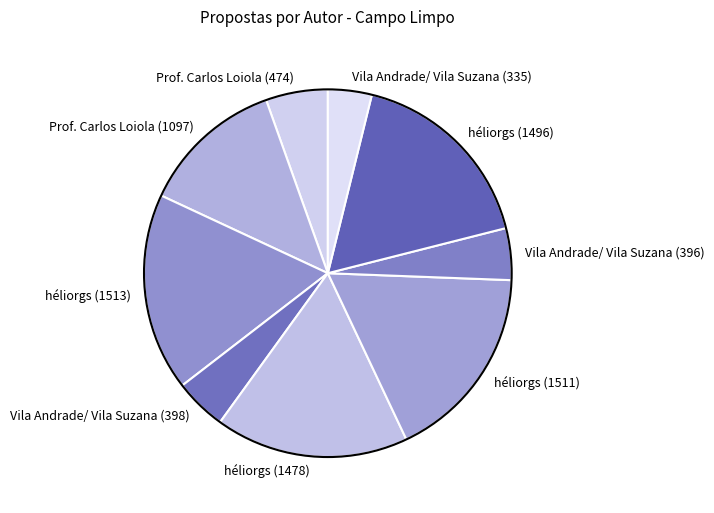

Do Vila Andrade/ Vila Suzana (396) and héliorgs (1511) together represent more than half of the pie?

No